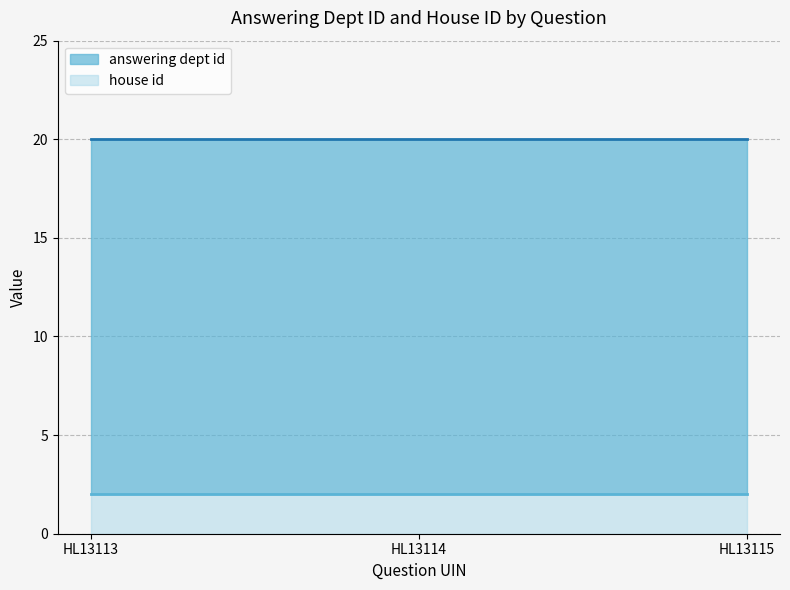

List the series in order of their overall mean, highest first.

answering dept id, house id